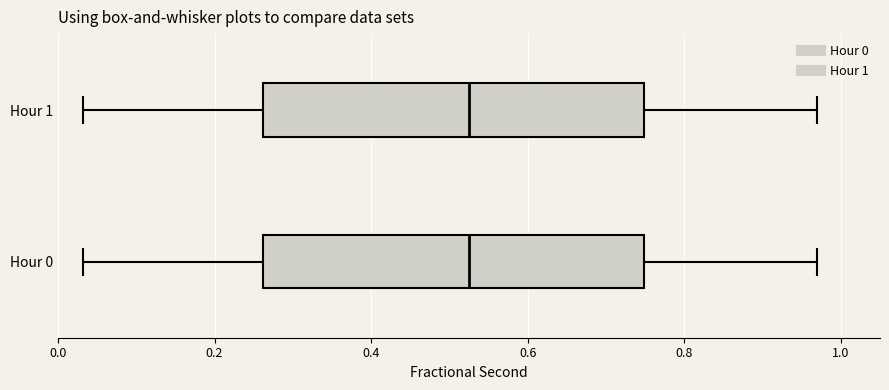

Where does the left whisker of the box for Hour 0 end on the x-axis? The values are not printed on the chart, so give them approximately, as read against the axis.

0.04